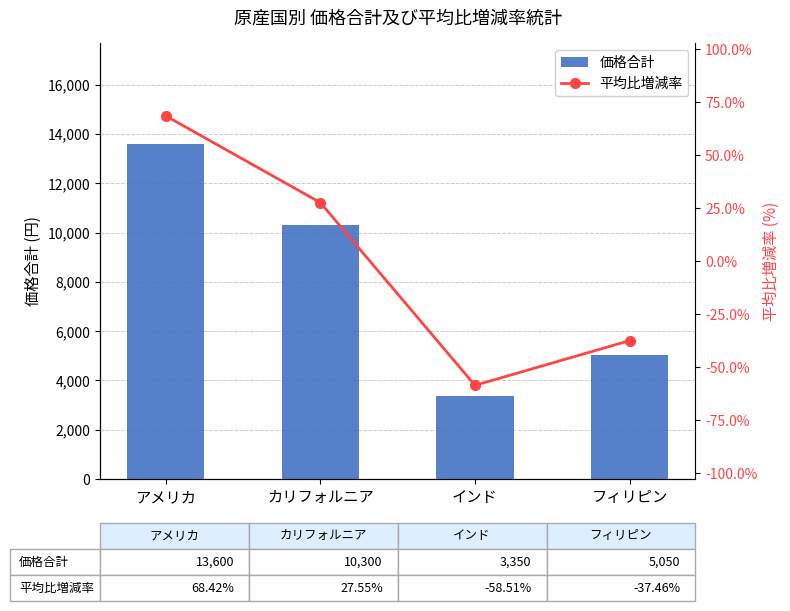

At フィリピン, list the series in order from largest to smallest.

価格合計, 平均比増減率